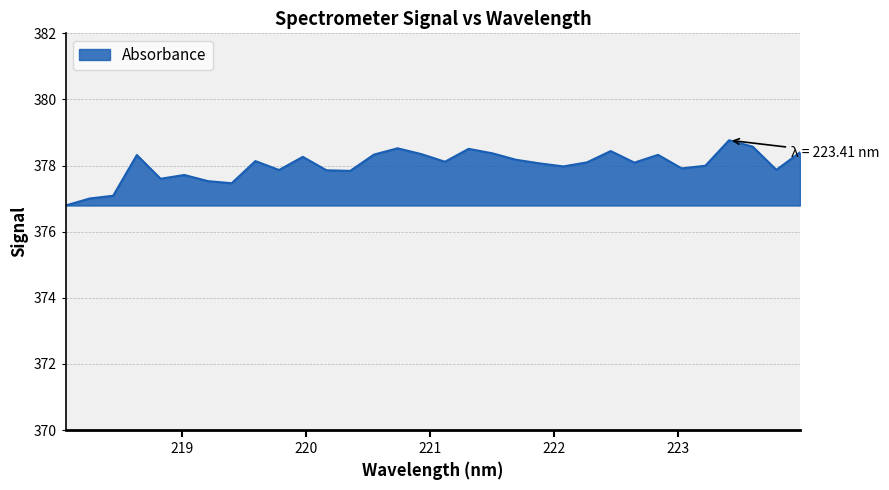

What is the maximum value shown in the chart?

378.8